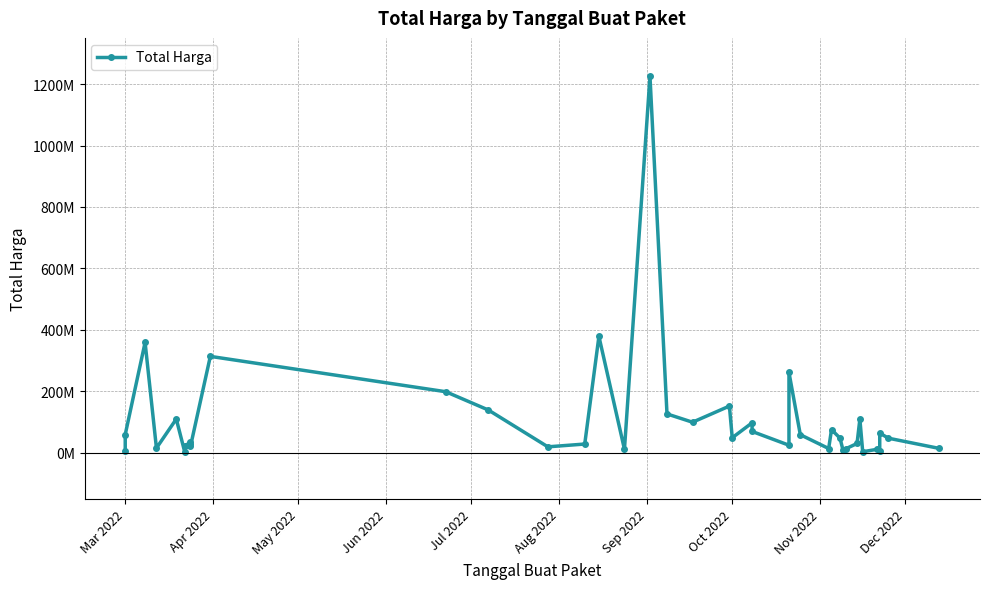

True or false: the data shows 7408230 at 36.

False